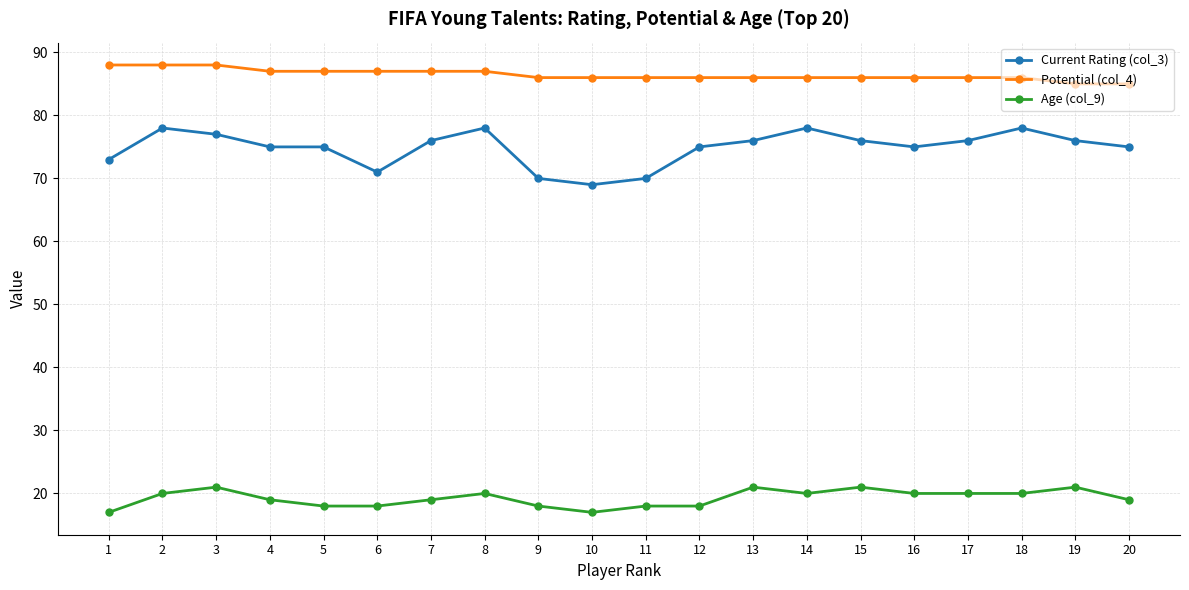

Rank the series by their maximum value, from lowest to highest.

Age (col_9), Current Rating (col_3), Potential (col_4)